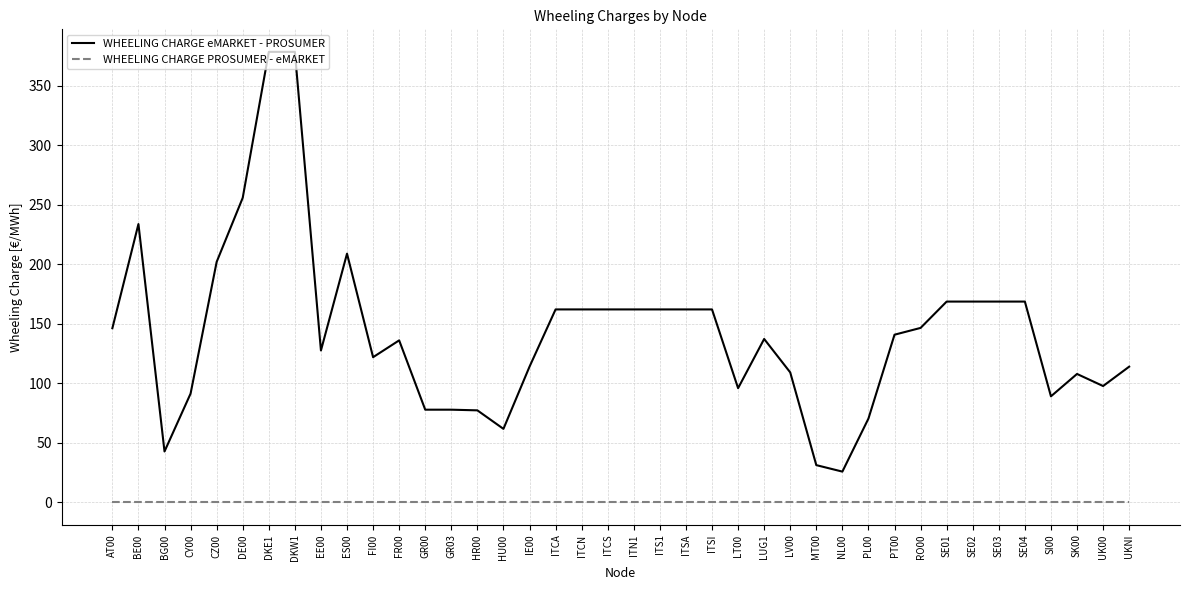

What is the total value across all series at RO00?

146.4